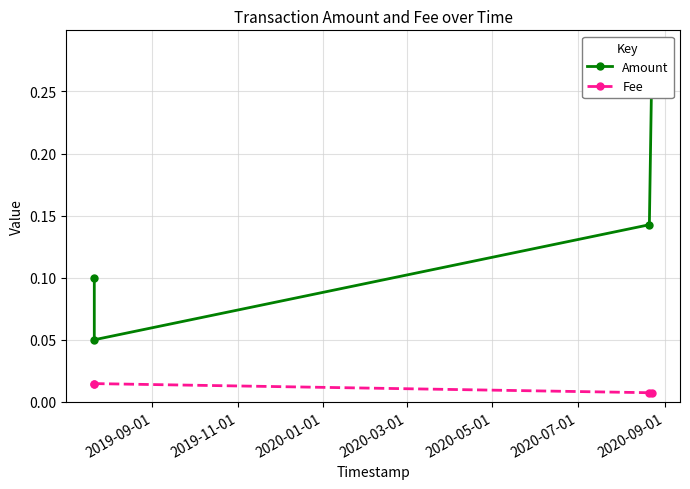

What is the maximum value shown in the chart?

0.3